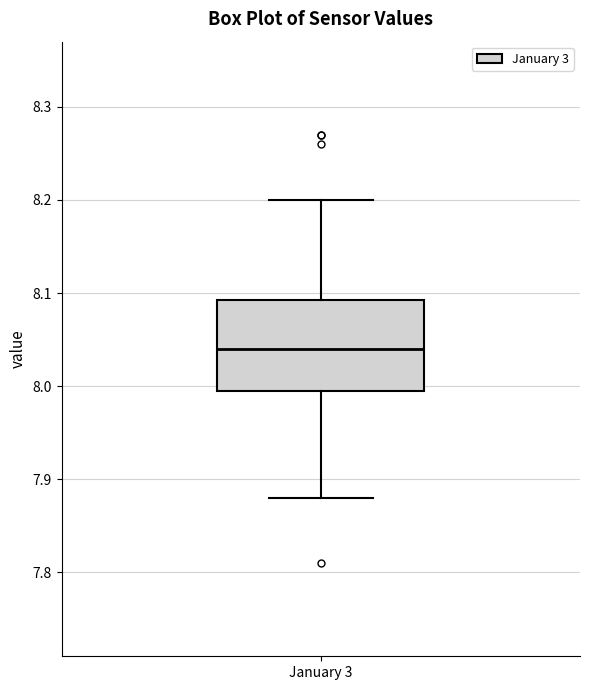

Read this box plot against the y-axis: the position of the median line, the range covered by the box, and the ends of both whiskers. The values are not printed on the chart, so give them approximately, as read against the axis.

median 8.04, box 8.00 to 8.09, whiskers 7.88 to 8.20